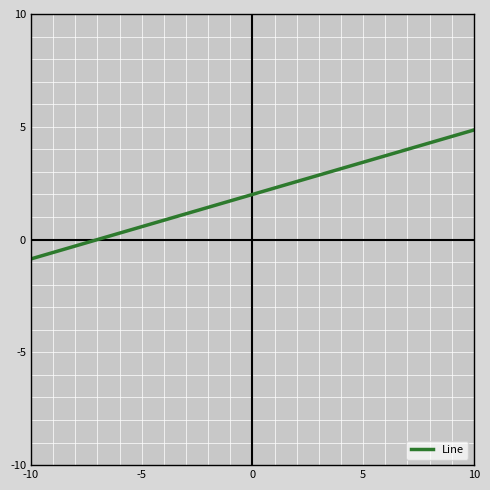

True or false: the data shows -1.4 at -10.

False